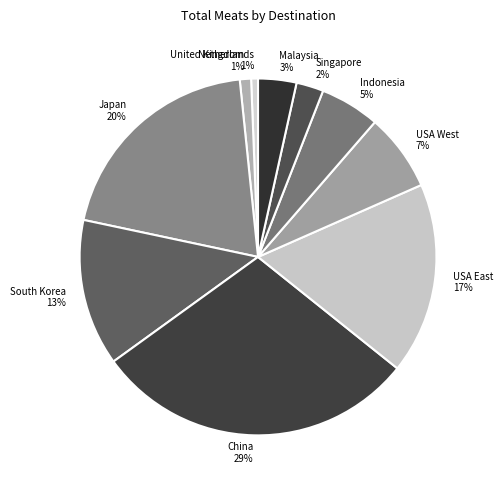

Which has a higher value, Indonesia or Netherlands?

Indonesia